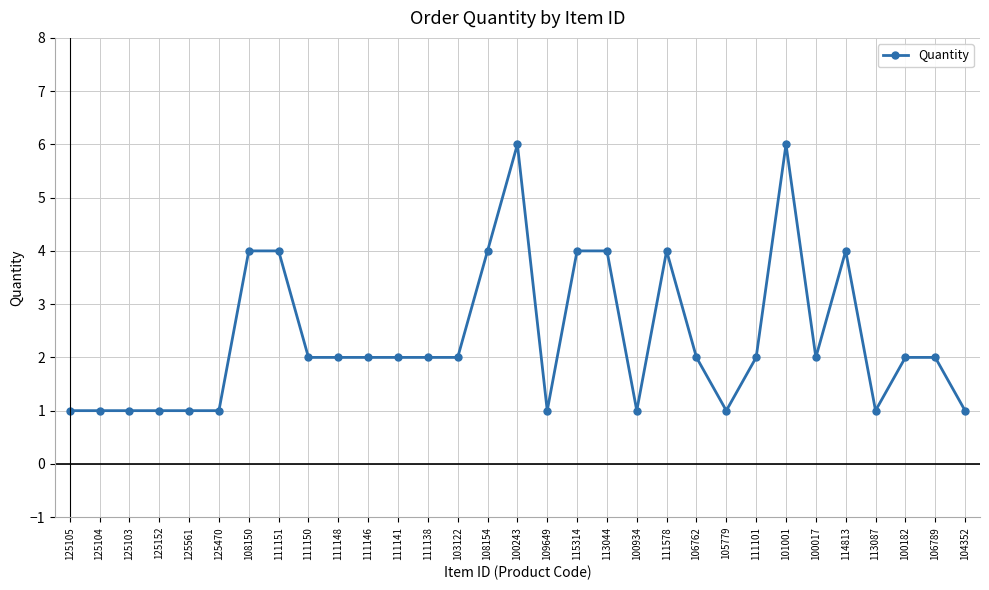

Is this an area chart (filled region under the line)?

No